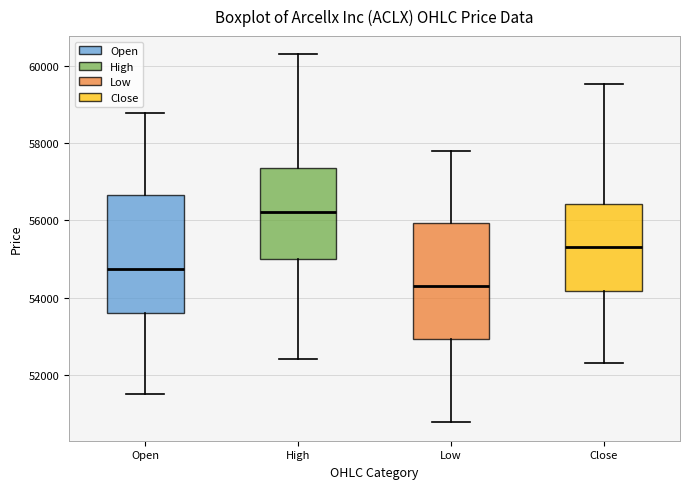

Reading left to right, read every box against the y-axis: the position of its median line, the range the box covers, and the ends of its whiskers. The values are not printed on the chart, so give them approximately, as read against the axis.

Open: median 54800, box 53600 to 56600, whiskers 51600 to 58800
High: median 56200, box 55000 to 57400, whiskers 52400 to 60200
Low: median 54200, box 53000 to 56000, whiskers 50800 to 57800
Close: median 55400, box 54200 to 56400, whiskers 52400 to 59600